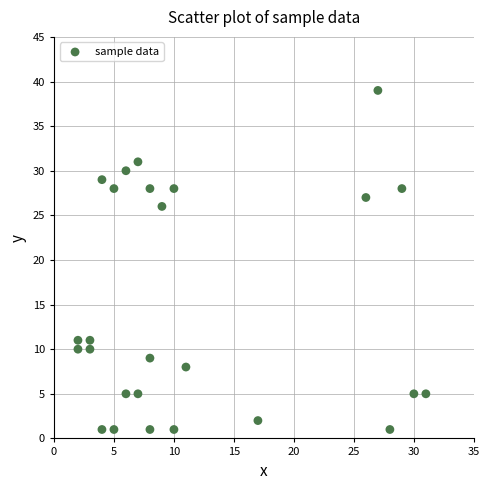

What is the range of X values (max minus min)?

29